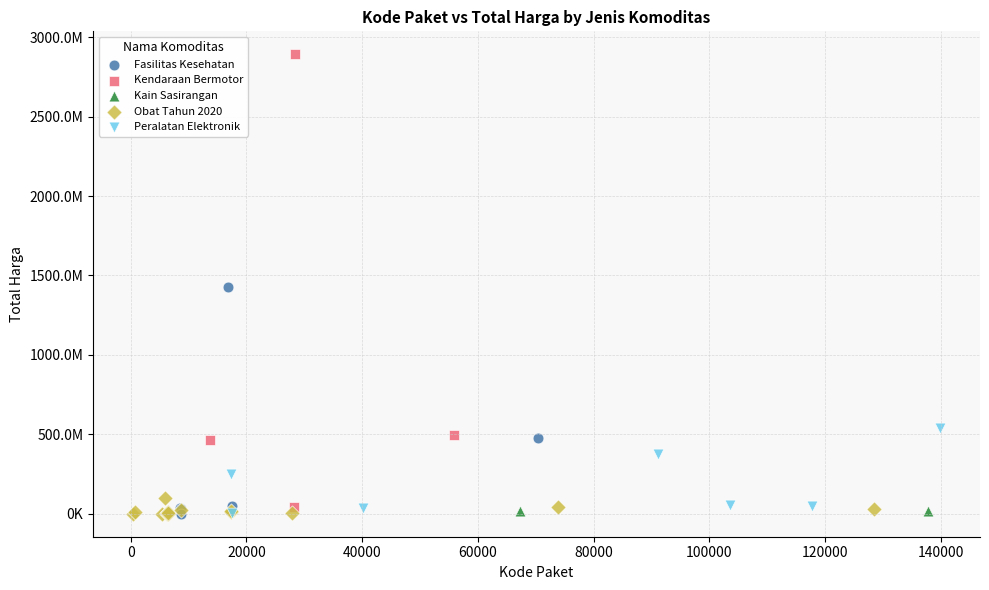

What are all the series names shown in the legend?

Fasilitas Kesehatan, Kendaraan Bermotor, Kain Sasirangan, Obat Tahun 2020, Peralatan Elektronik